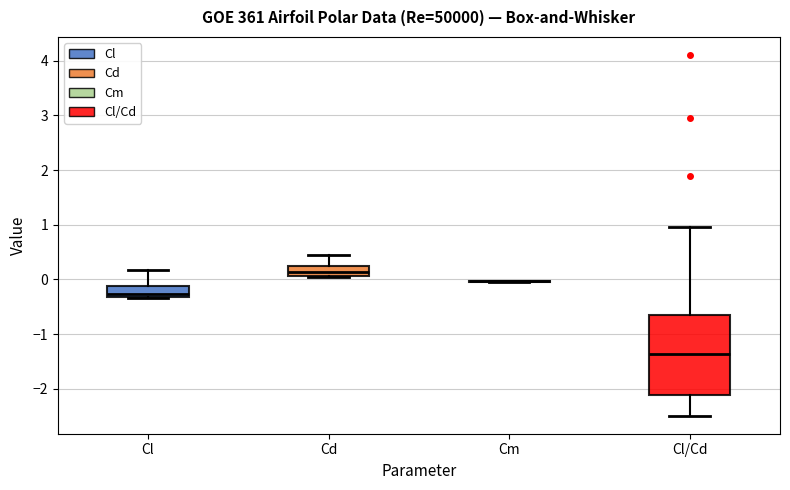

Which box is the tallest, from its lower edge to its upper edge?

Cl/Cd